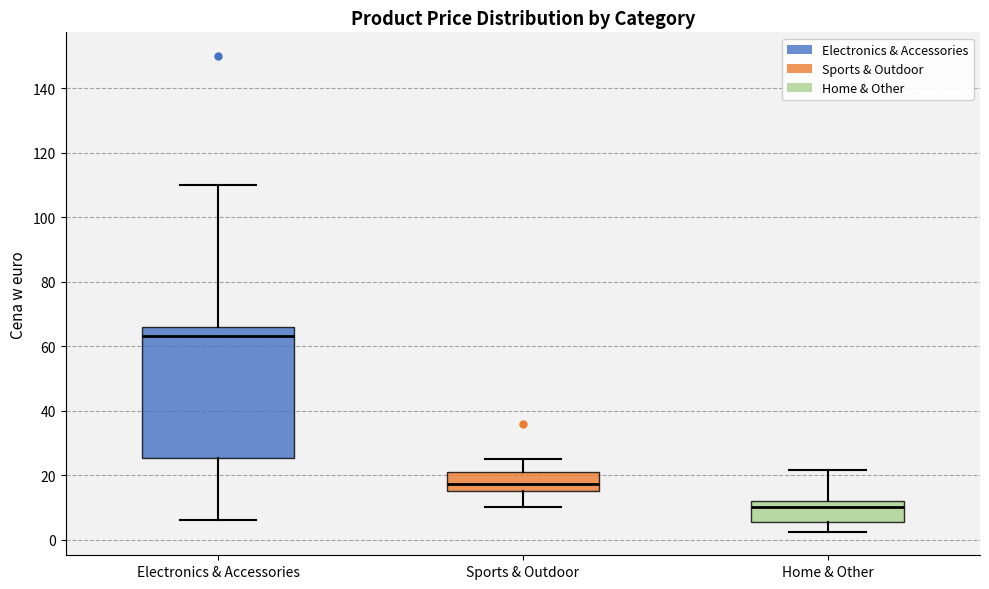

Reading left to right, read every box against the y-axis: the position of its median line, the range the box covers, and the ends of its whiskers. The values are not printed on the chart, so give them approximately, as read against the axis.

Electronics & Accessories: median 64, box 26 to 66, whiskers 6 to 110
Sports & Outdoor: median 18, box 14 to 22, whiskers 10 to 26
Home & Other: median 10, box 6 to 12, whiskers 2 to 22